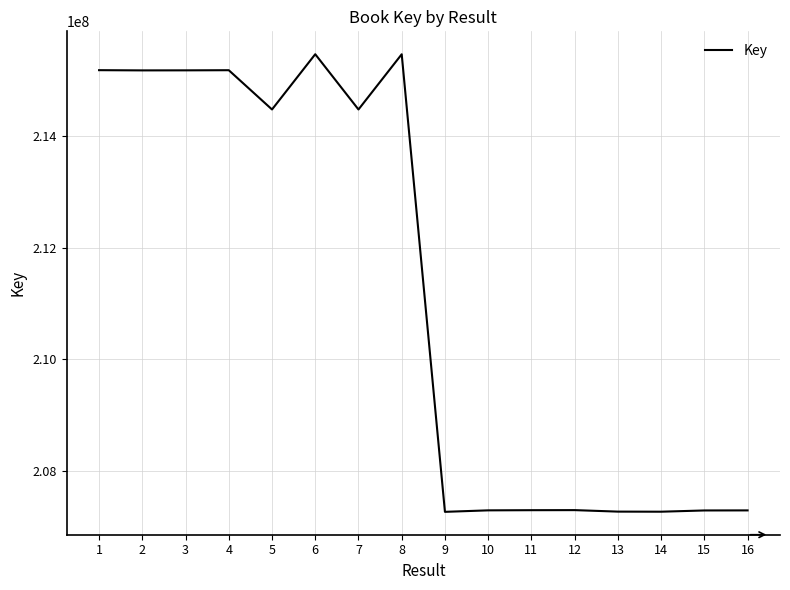

At which label is the value closest to 211370483?

7